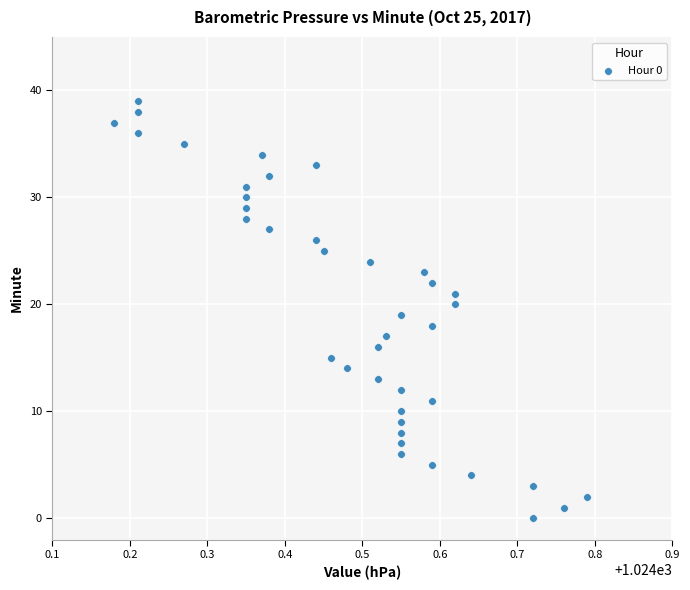

What is the range of Y values (max minus min)?

39